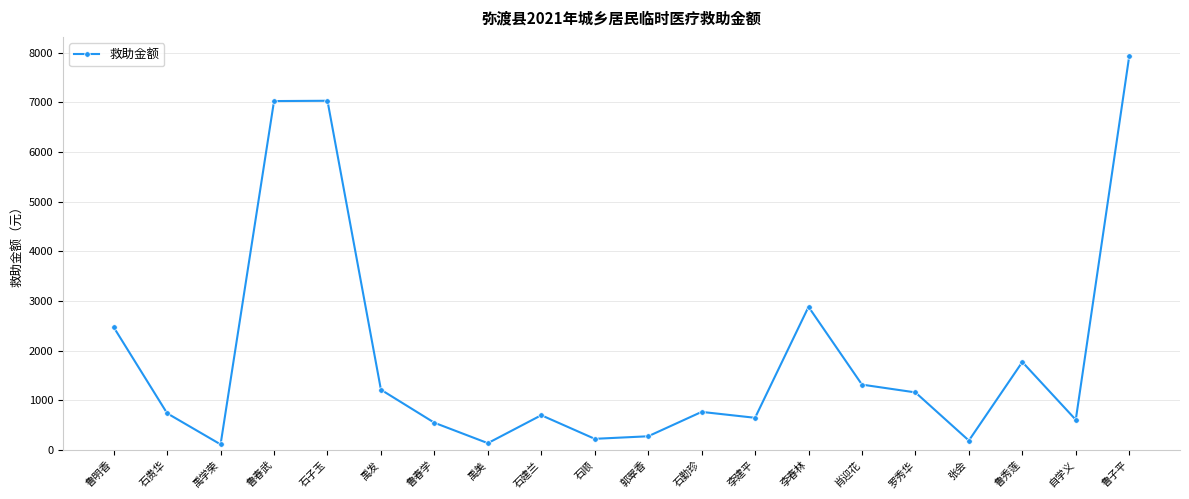

How many lines are shown in the chart?

1